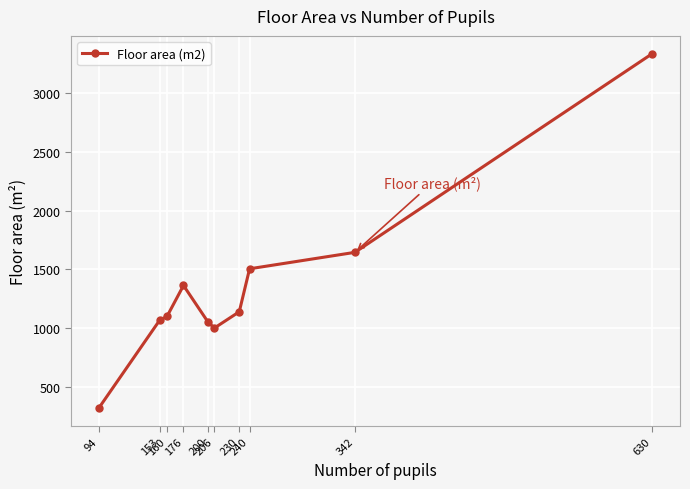

What is the value of the 2nd point from the left?

1067.0